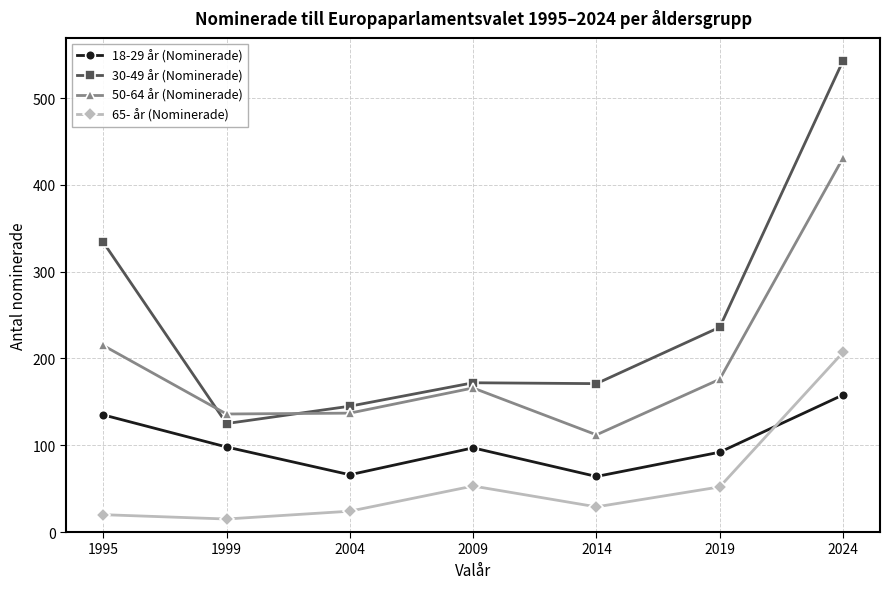

The 30-49 år (Nominerade) series shows 79 at 1999. True or false?

False